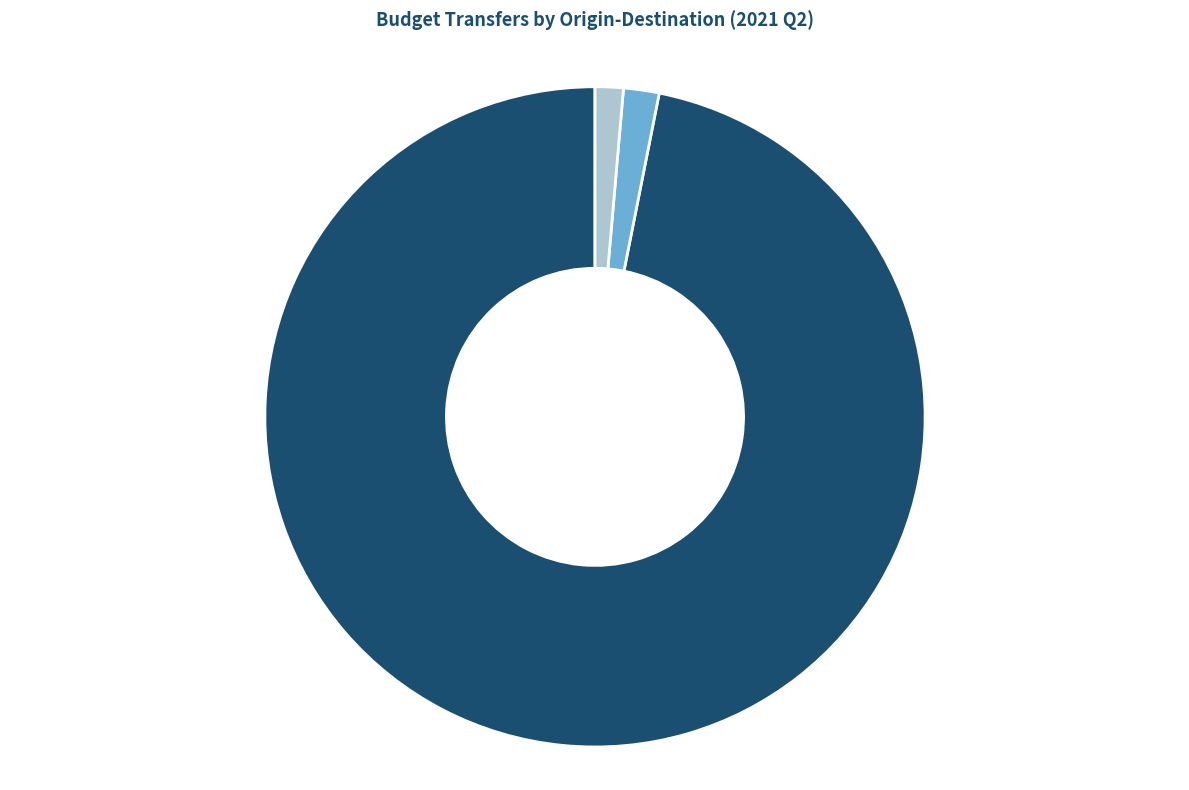

To the nearest percent, what is the average slice percentage?

33%